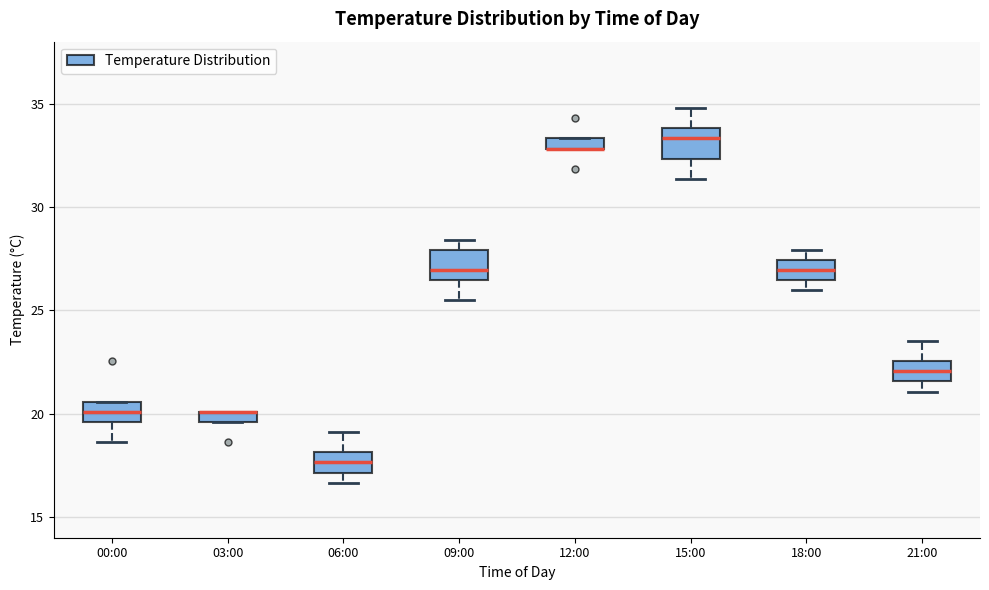

Where is the upper edge of the box for 15:00 on the y-axis? The values are not printed on the chart, so give them approximately, as read against the axis.

34.0